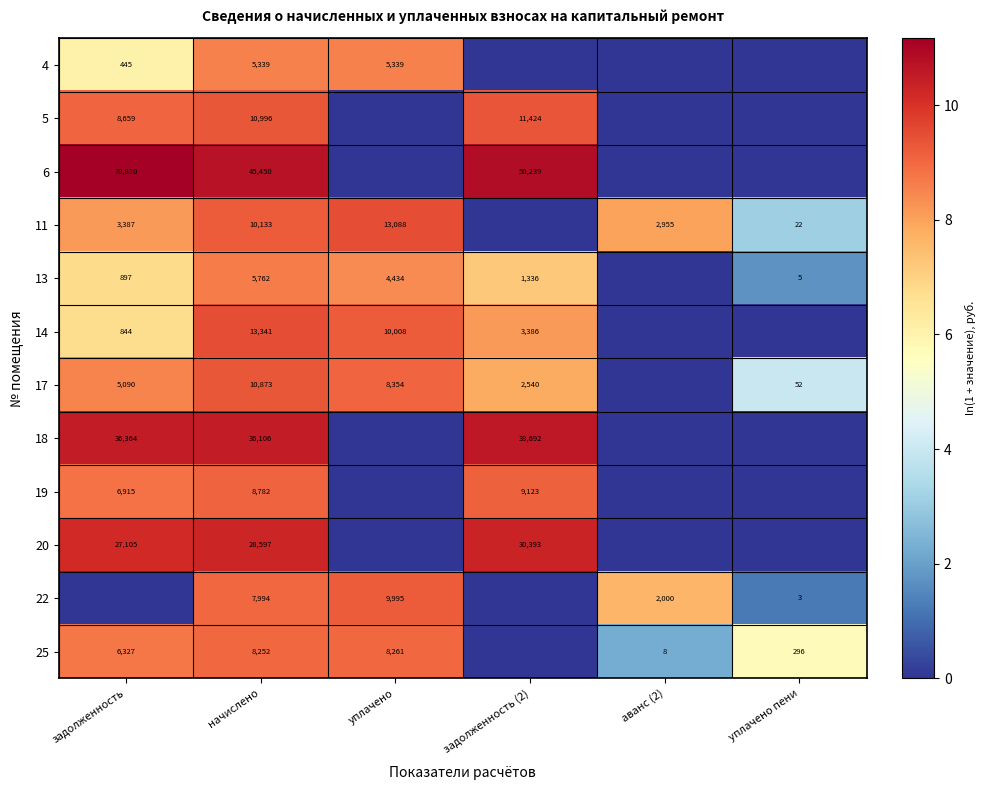

Is it true that 22 equals 7994 at начислено?

True